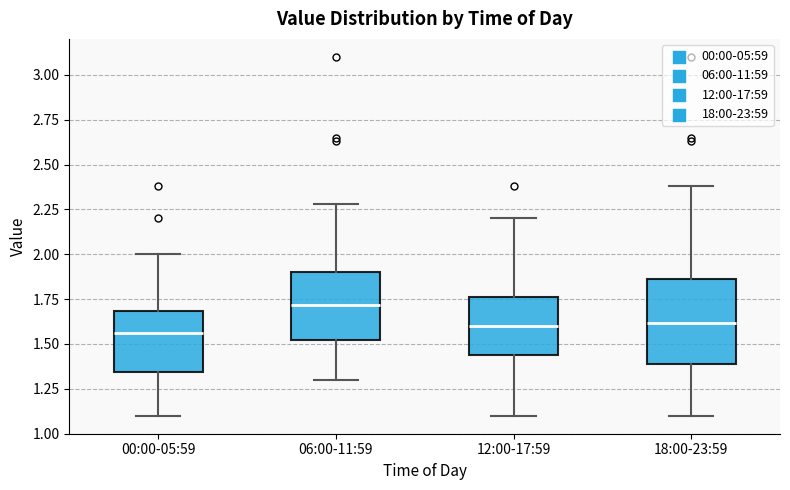

Reading left to right, transcribe this box plot: for each box, give where its median line is, the range the box spans, and where its two whiskers end, as read against the y-axis. The values are not printed on the chart, so give them approximately, as read against the axis.

00:00-05:59: median 1.55, box 1.35 to 1.70, whiskers 1.10 to 2.00
06:00-11:59: median 1.70, box 1.50 to 1.90, whiskers 1.30 to 2.30
12:00-17:59: median 1.60, box 1.45 to 1.75, whiskers 1.10 to 2.20
18:00-23:59: median 1.60, box 1.40 to 1.85, whiskers 1.10 to 2.40